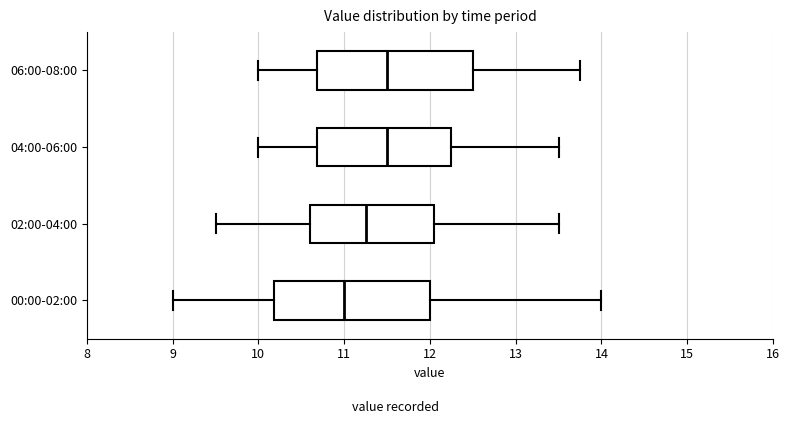

Reading bottom to top, transcribe this box plot: for each box, give where its median line is, the range the box spans, and where its two whiskers end, as read against the x-axis. The values are not printed on the chart, so give them approximately, as read against the axis.

00:00-02:00: median 11.0, box 10.2 to 12.0, whiskers 9.0 to 14.0
02:00-04:00: median 11.3, box 10.6 to 12.1, whiskers 9.5 to 13.5
04:00-06:00: median 11.5, box 10.7 to 12.3, whiskers 10.0 to 13.5
06:00-08:00: median 11.5, box 10.7 to 12.5, whiskers 10.0 to 13.8